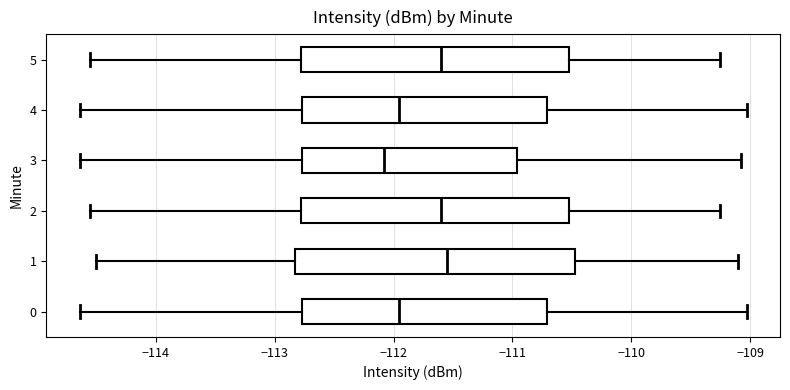

Where is the right edge of the box at y = 0 on the x-axis? The values are not printed on the chart, so give them approximately, as read against the axis.

-110.7